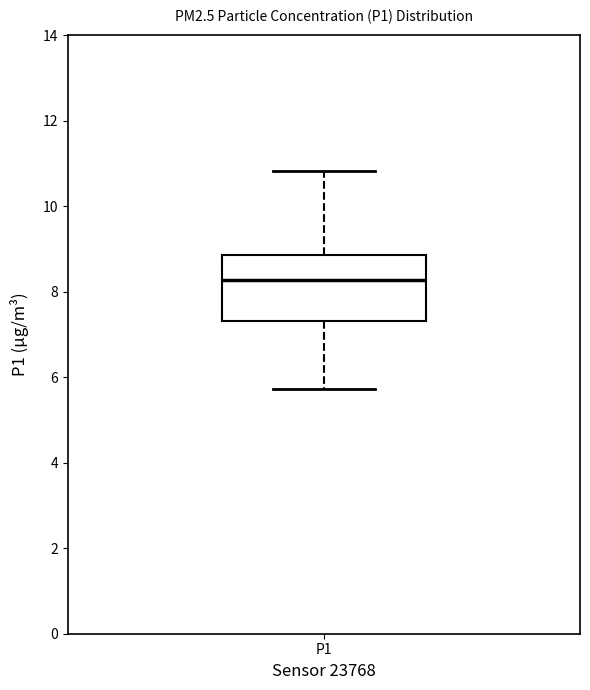

Where does the upper whisker of the box for P1 end on the y-axis? The values are not printed on the chart, so give them approximately, as read against the axis.

10.8